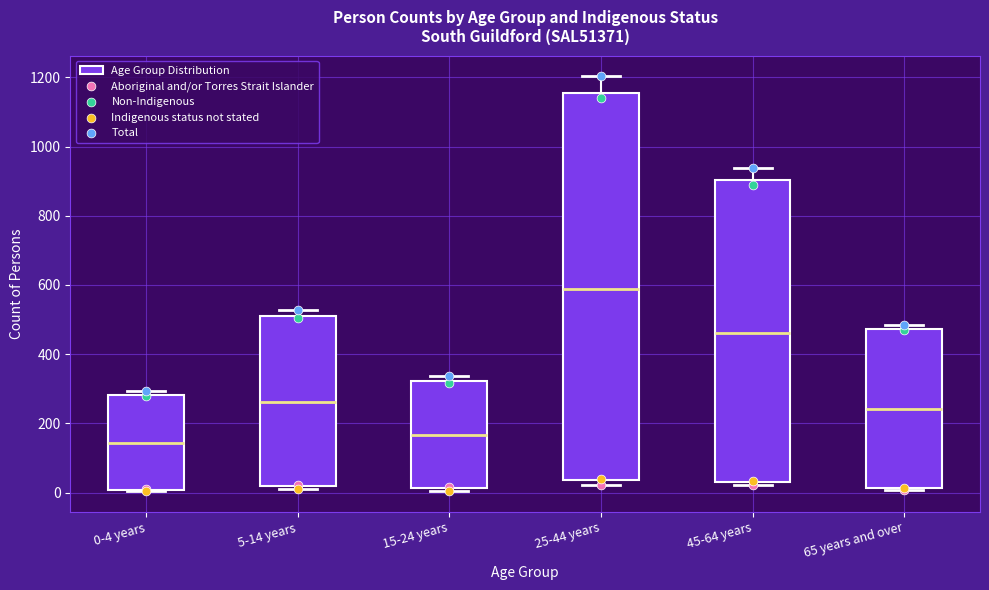

Comparing the boxes themselves (not the whiskers), which one is the tallest?

25-44 years